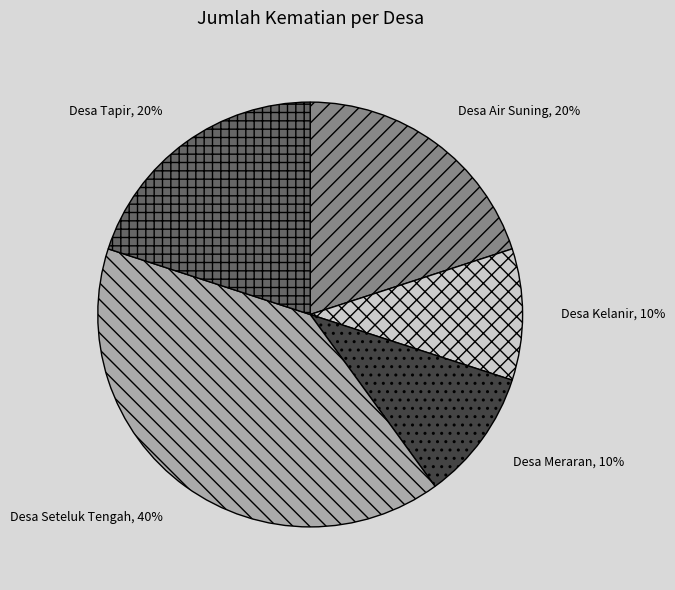

Is there any slice that represents more than half of the pie?

No